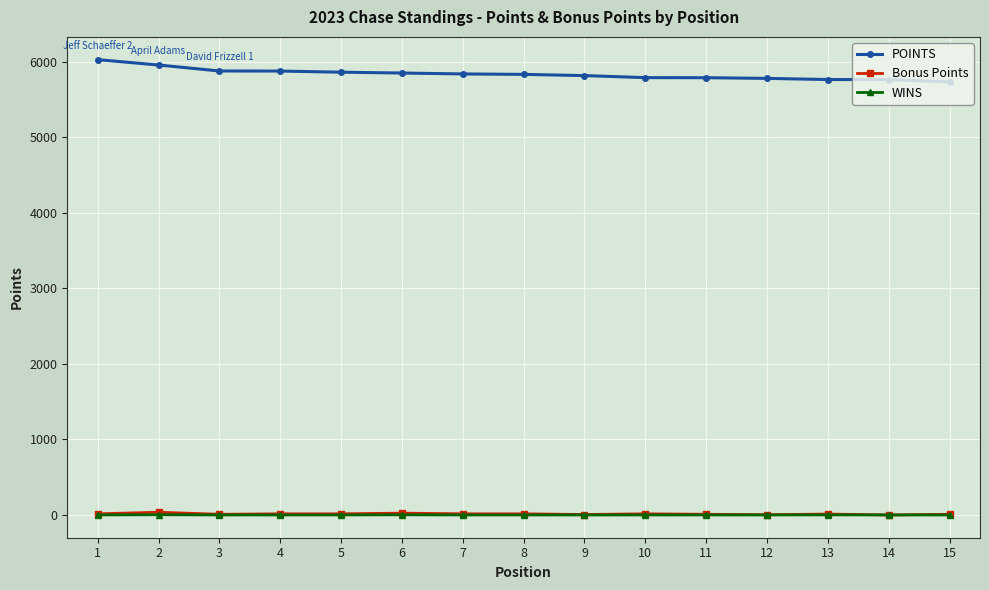

Which series has the largest total across all categories?

POINTS